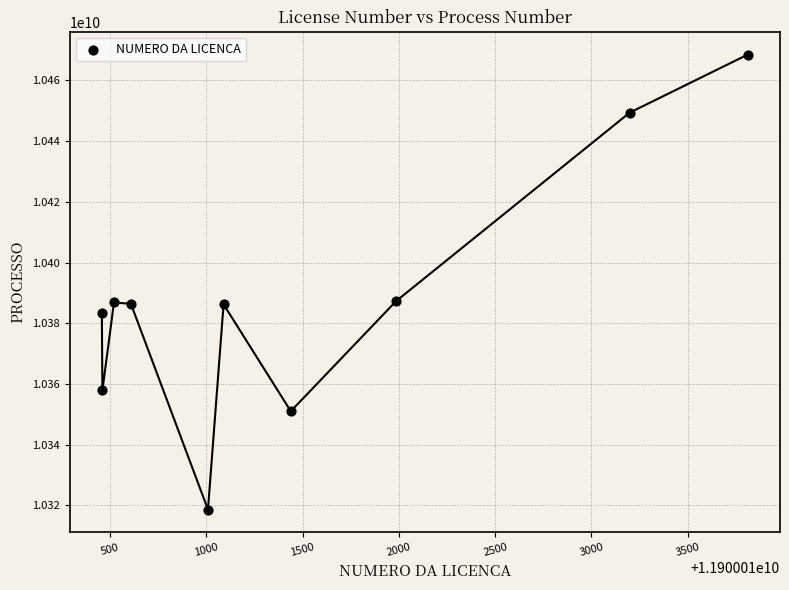

What is the average Y value?

10387546965